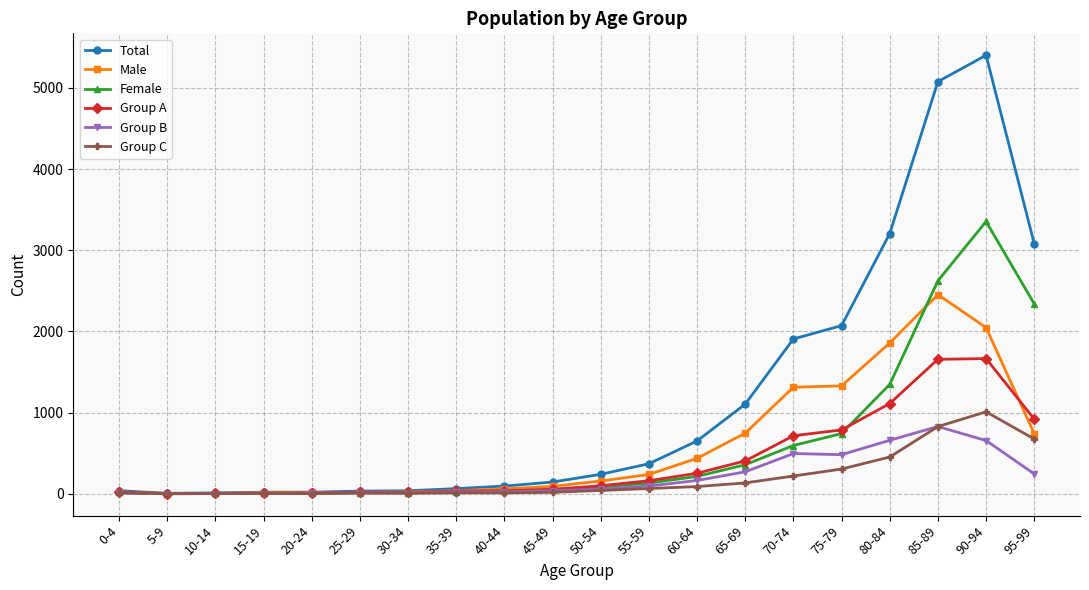

What is the sum of all Group B values?

4090